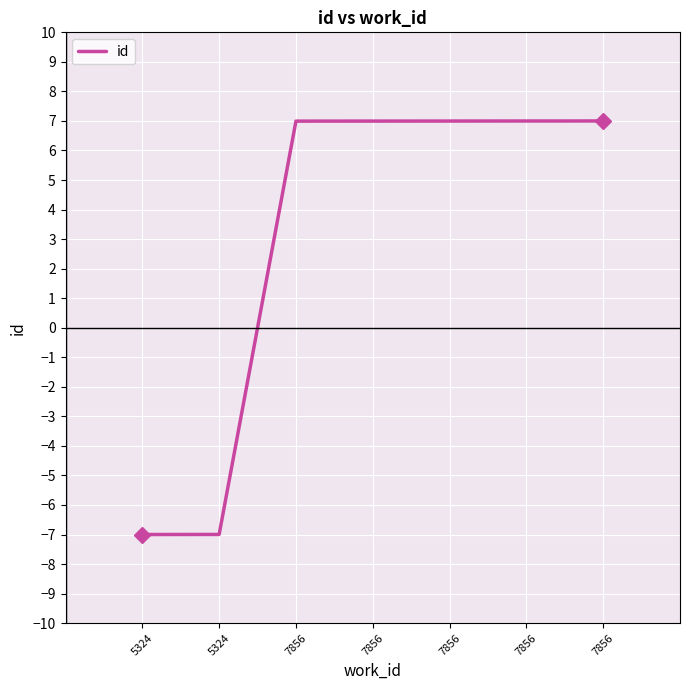

Is it true that the value at 7856 is 7.0?

True